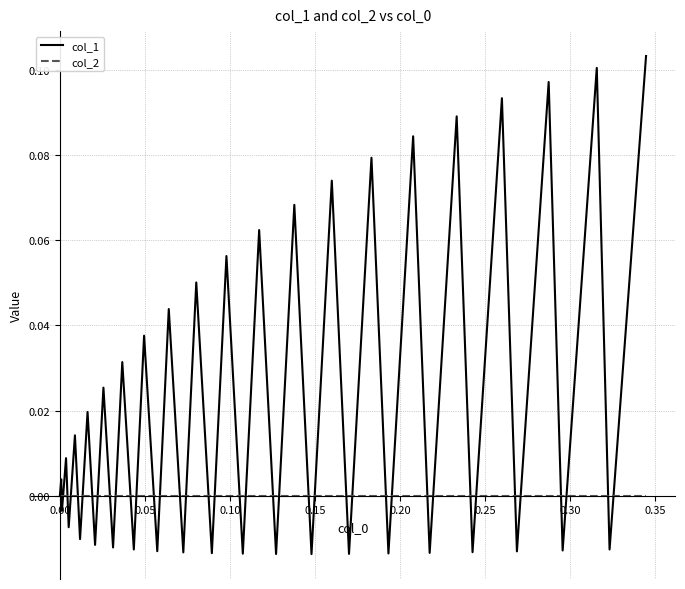

What are all the series names shown in the legend?

col_1, col_2